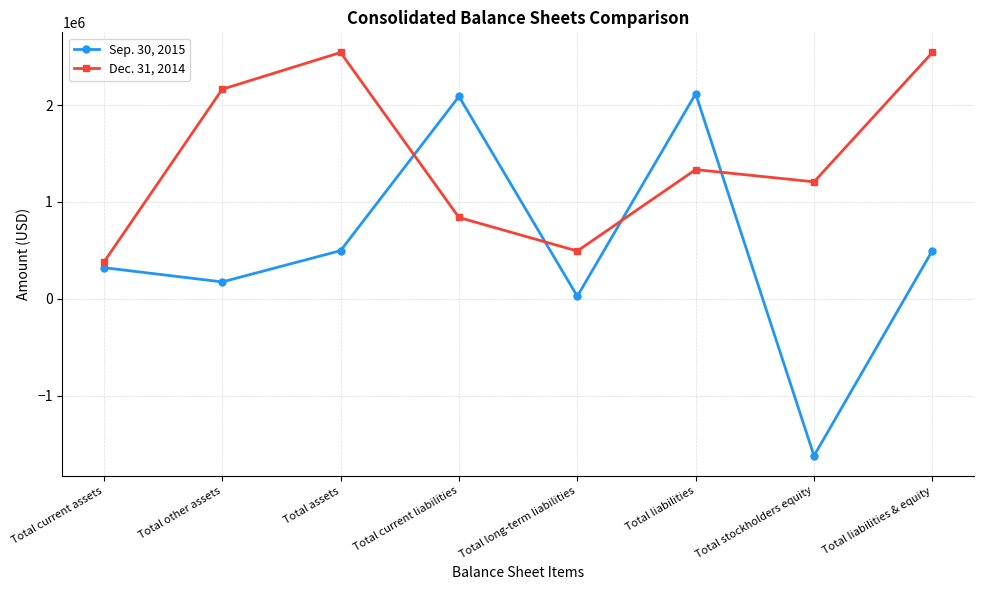

Where is the first local minimum for Sep. 30, 2015?

Total other assets